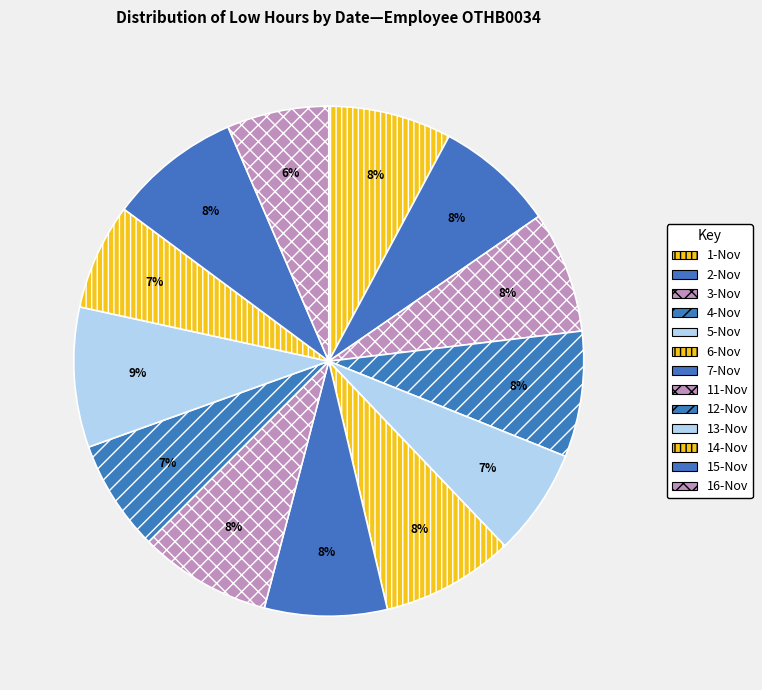

What is the change in value from 6-Nov to 14-Nov?

-3.1